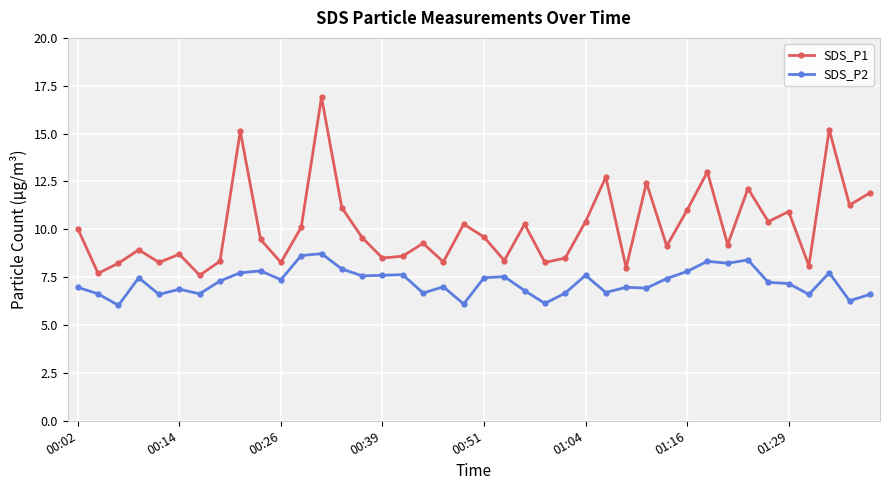

What is the maximum value shown in the chart?

16.9